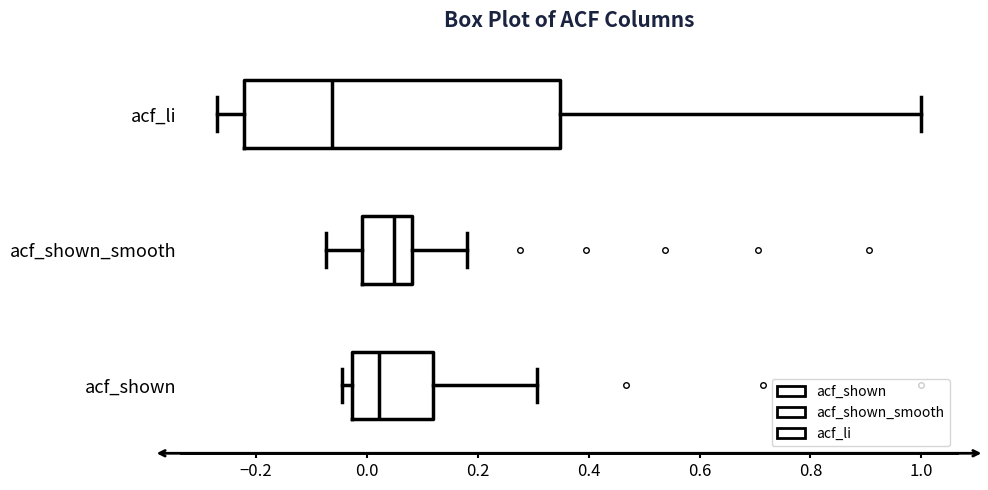

Reading bottom to top, read every box against the x-axis: the position of its median line, the range the box covers, and the ends of its whiskers. The values are not printed on the chart, so give them approximately, as read against the axis.

acf_shown: median 0.02, box -0.02 to 0.12, whiskers -0.04 to 0.30
acf_shown_smooth: median 0.04, box 0.00 to 0.08, whiskers -0.08 to 0.18
acf_li: median -0.06, box -0.22 to 0.34, whiskers -0.28 to 1.00